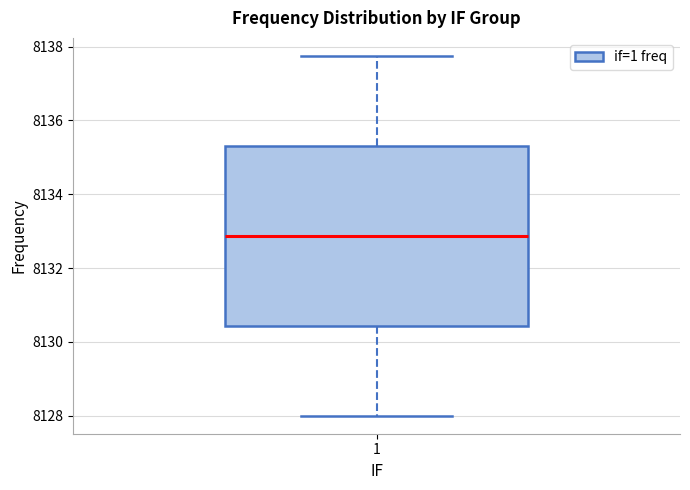

Read this box plot against the y-axis: the position of the median line, the range covered by the box, and the ends of both whiskers. The values are not printed on the chart, so give them approximately, as read against the axis.

median 8132.8, box 8130.4 to 8135.4, whiskers 8128.0 to 8137.8